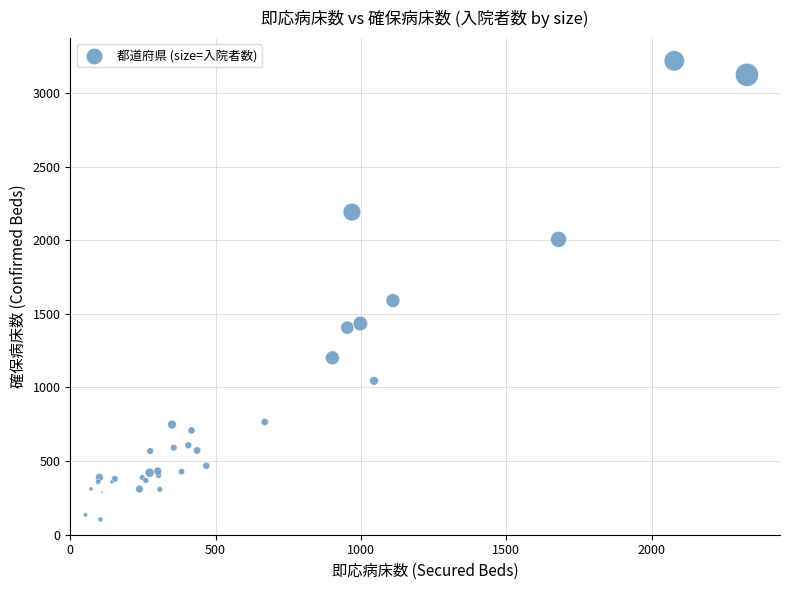

What Y value in the scatter plot is closest to 1661?

1590